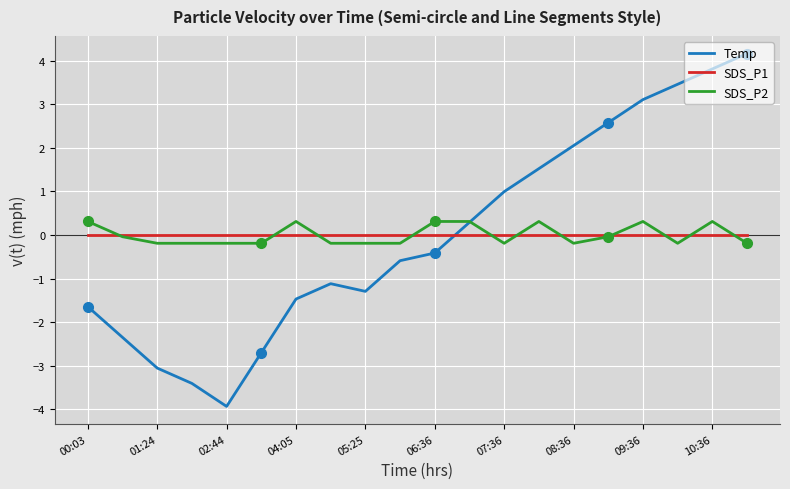

Which series has the largest range (max minus min)?

Temp